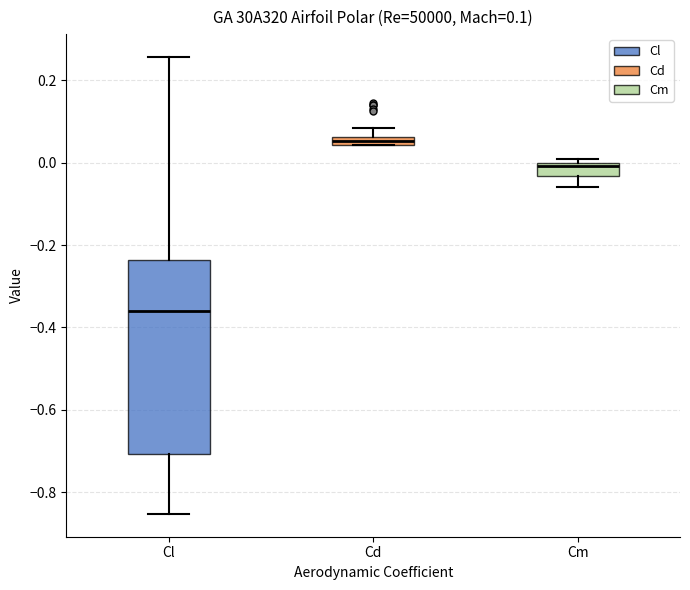

Which box is the tallest, from its lower edge to its upper edge?

Cl